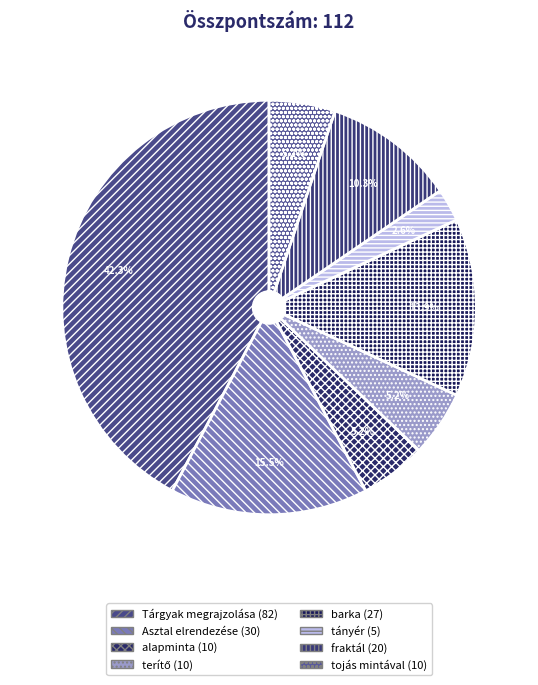

What is the change in value from barka to tojás mintával?

-17